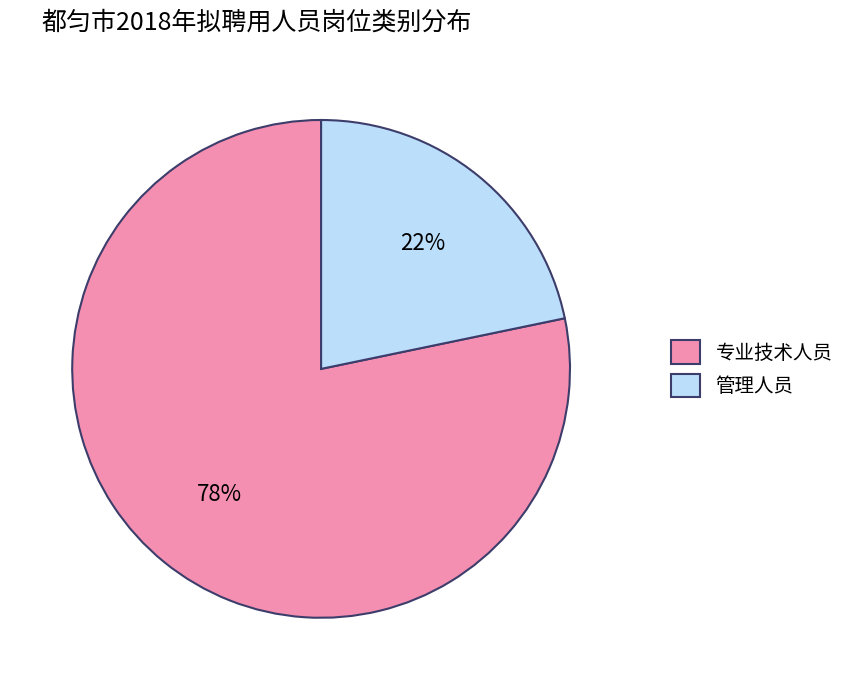

Count the number of slices in the pie.

2